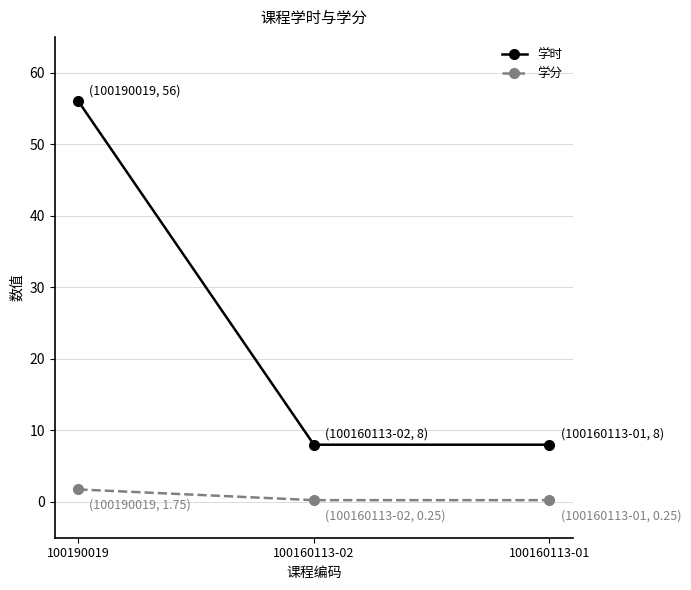

List the series in order of their peak value, lowest first.

学分, 学时